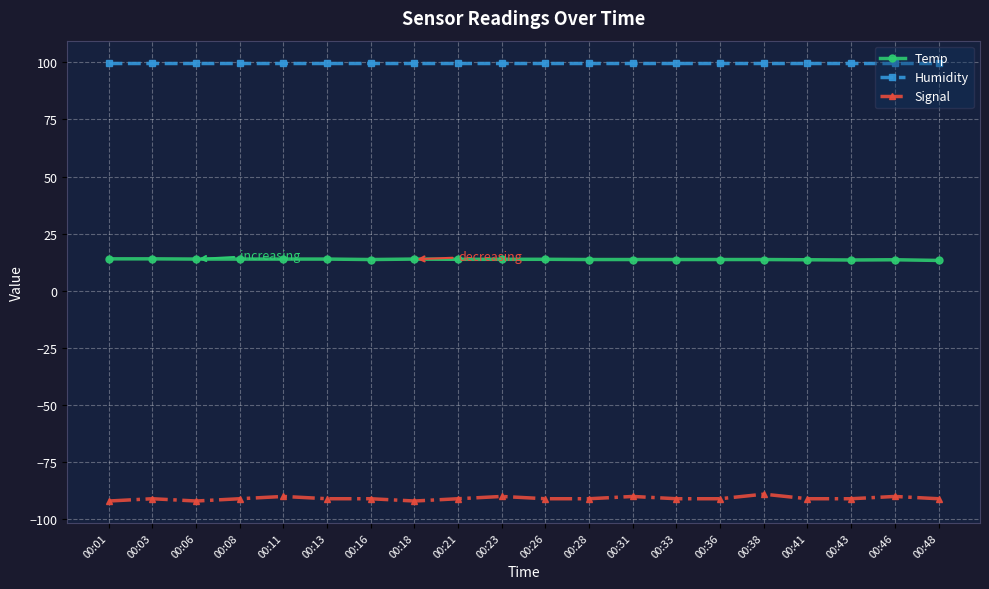

What are all the series names shown in the legend?

Temp, Humidity, Signal